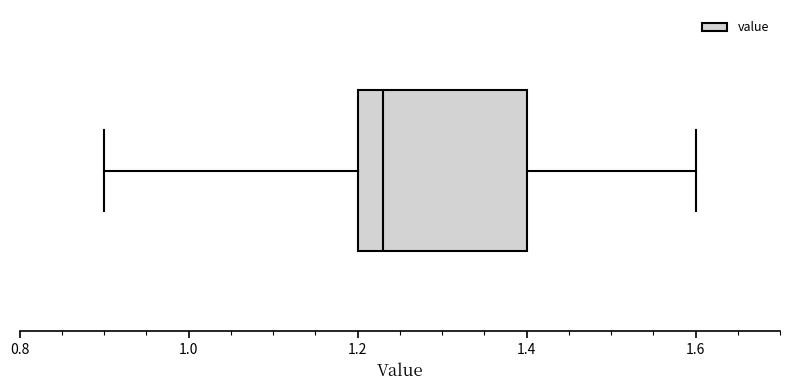

Read this box plot against the x-axis: the position of the median line, the range covered by the box, and the ends of both whiskers. The values are not printed on the chart, so give them approximately, as read against the axis.

median 1.24, box 1.20 to 1.40, whiskers 0.90 to 1.60